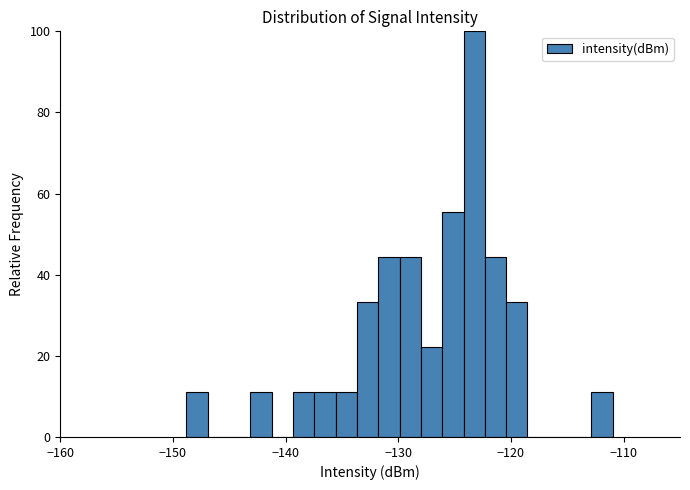

Around what value on the x-axis is the tallest bar? Give the approximate position of its centre, as read against the axis.

-123